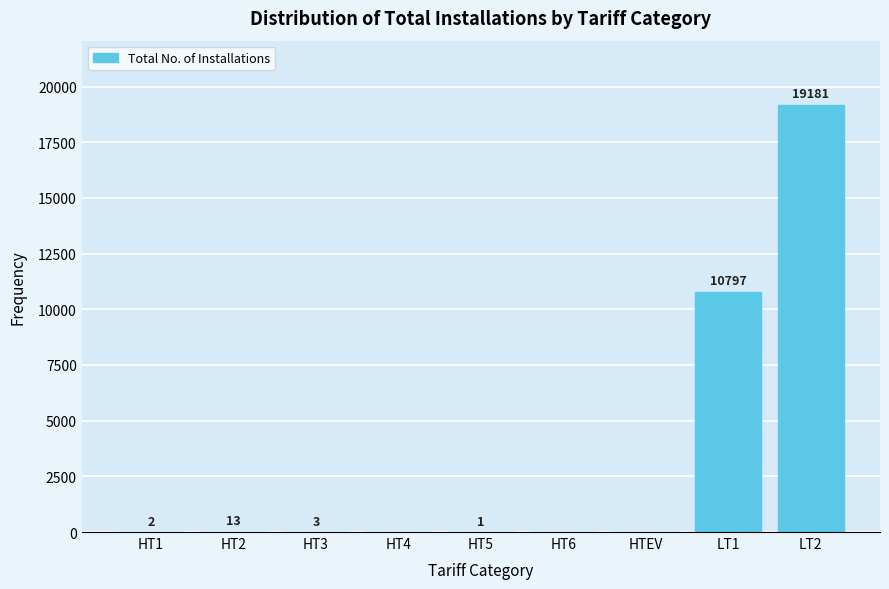

Reading right to left, list all the values displayed in this chart.

LT2=19181	LT1=10797	HTEV=0	HT6=0	HT5=1	HT4=0	HT3=3	HT2=13	HT1=2